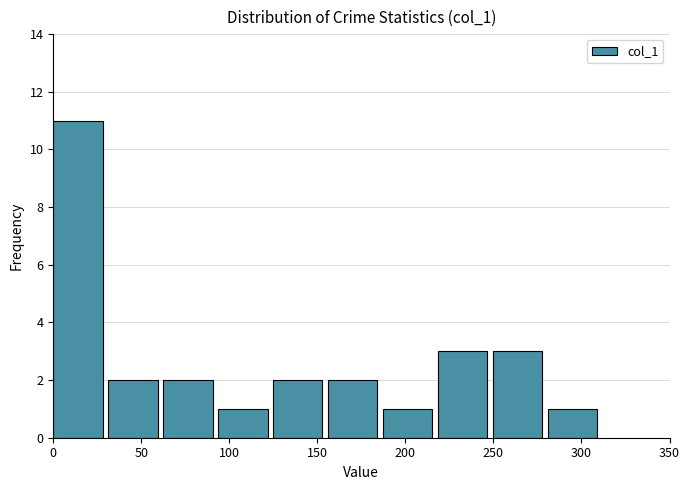

Reading left to right, transcribe this chart: for each bar, give the range it covers on the x-axis and its height. Neither the bar edges nor the heights are printed on the chart, so give them approximately, as read against the axes.

0 to 30: 11
30 to 60: 2
60 to 95: 2
95 to 125: 1
125 to 155: 2
155 to 185: 2
185 to 220: 1
220 to 250: 3
250 to 280: 3
280 to 310: 1